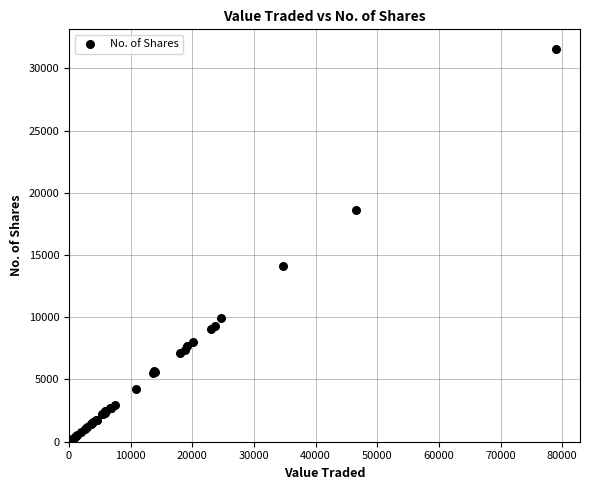

What Y value in the scatter plot is closest to 15790?

14101